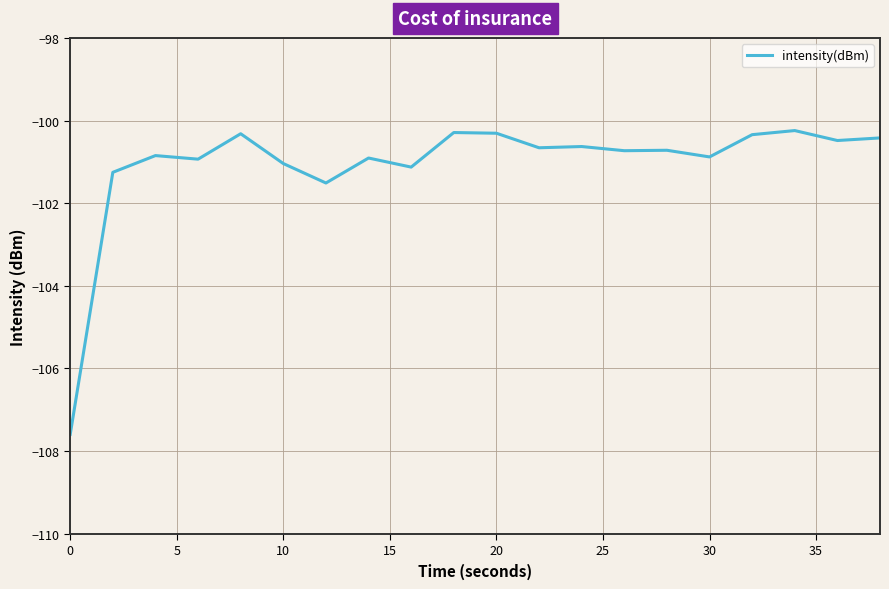

What is the minimum value shown in the chart?

-107.6